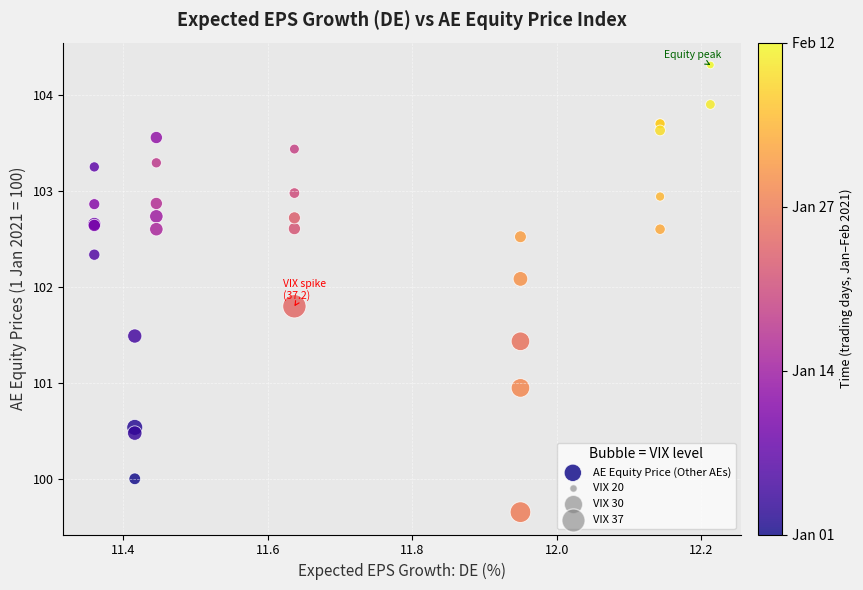

What Y value in the scatter plot is closest to 101?

100.9